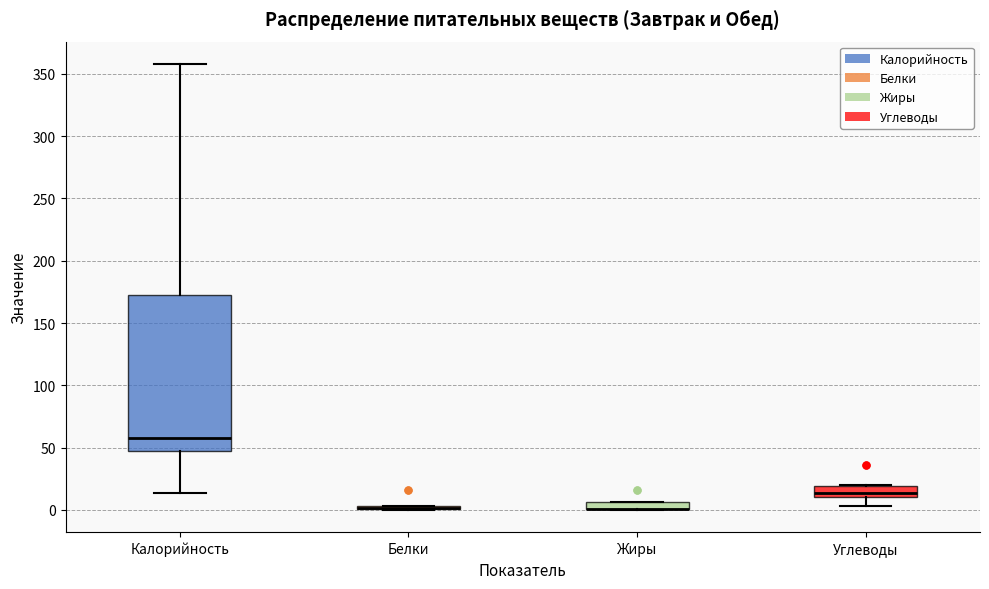

Where is the upper edge of the box for Углеводы on the y-axis? The values are not printed on the chart, so give them approximately, as read against the axis.

20